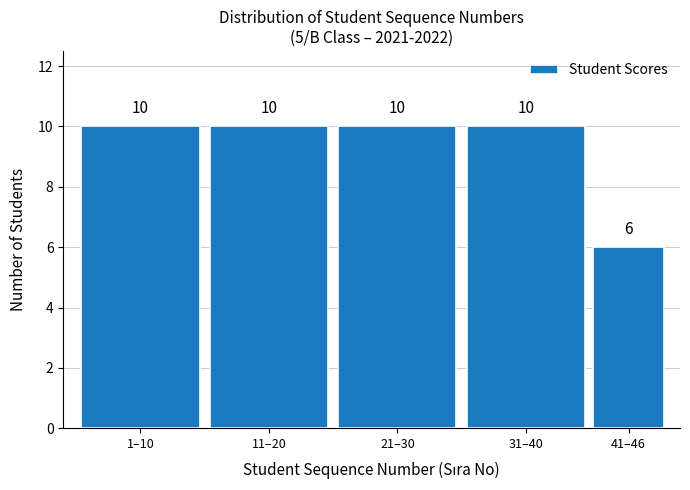

Reading right to left, list all the values displayed in this chart.

41–46=6	31–40=10	21–30=10	11–20=10	1–10=10